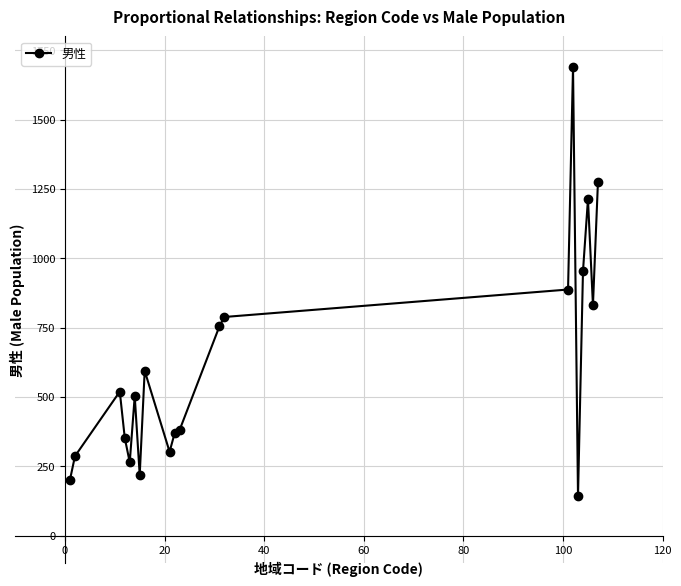

What is the value of the 2nd point from the left?

286